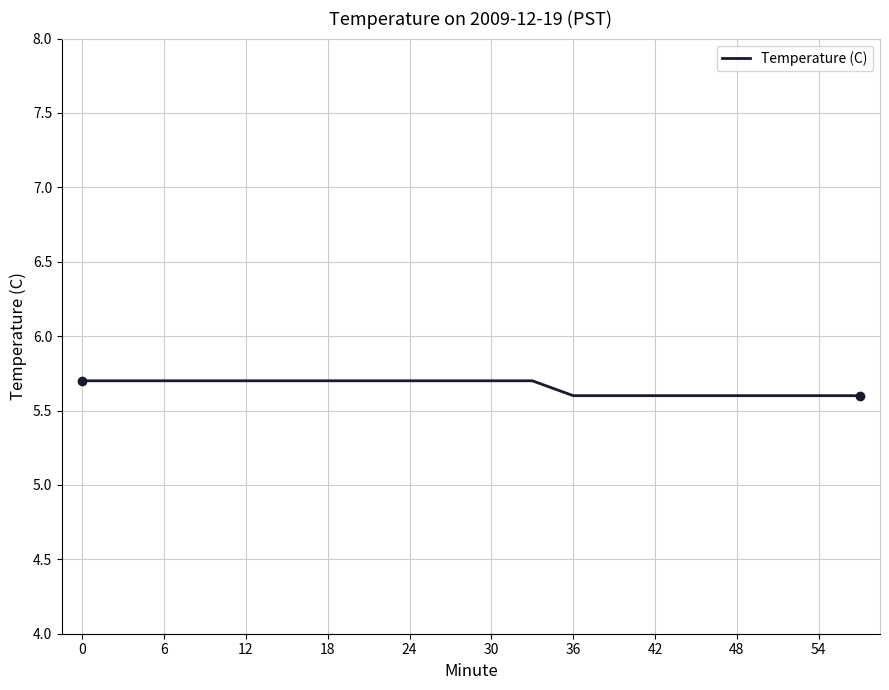

What is the difference between the maximum and minimum values?

0.1